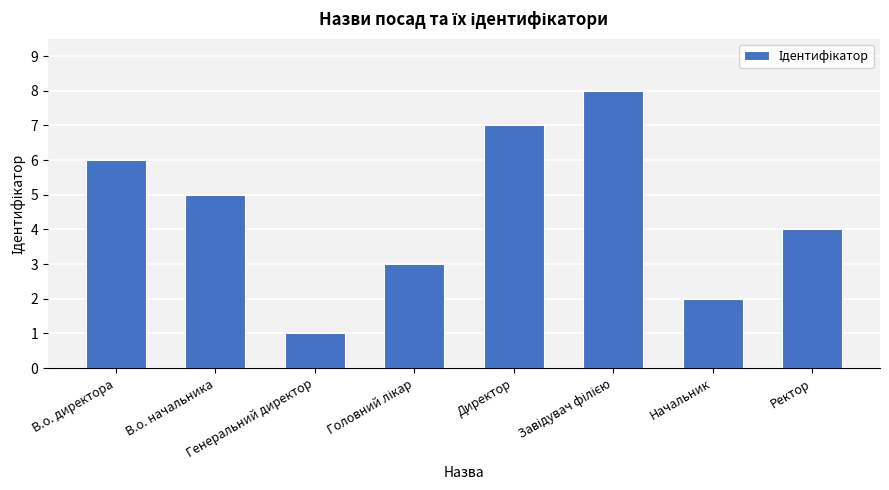

Where does the data first go above 5?

В.о. директора